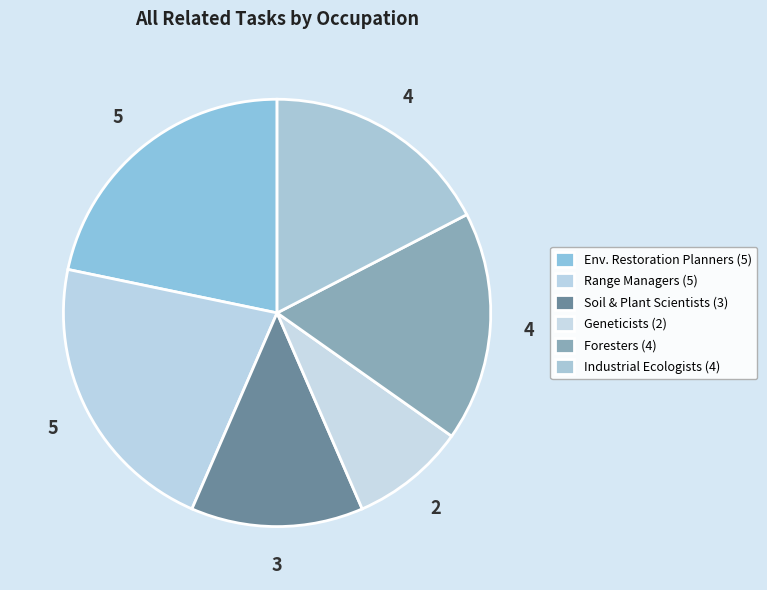

To the nearest percent, what is the average slice percentage?

17%